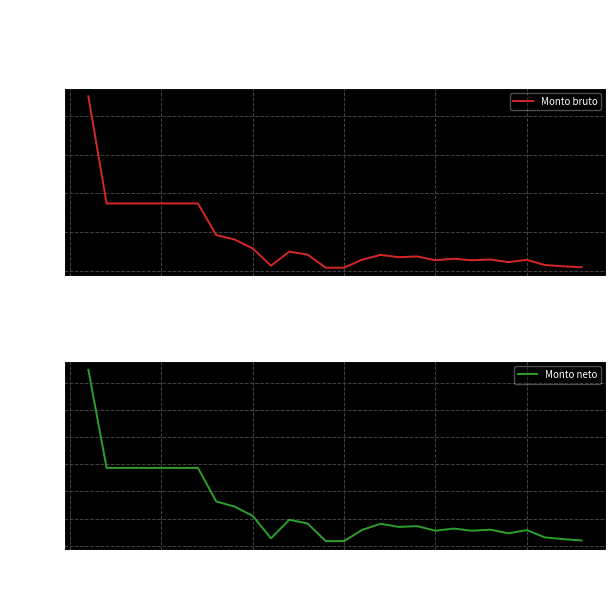

The value of Monto bruto at 25 is 34801.2. True or false?

True